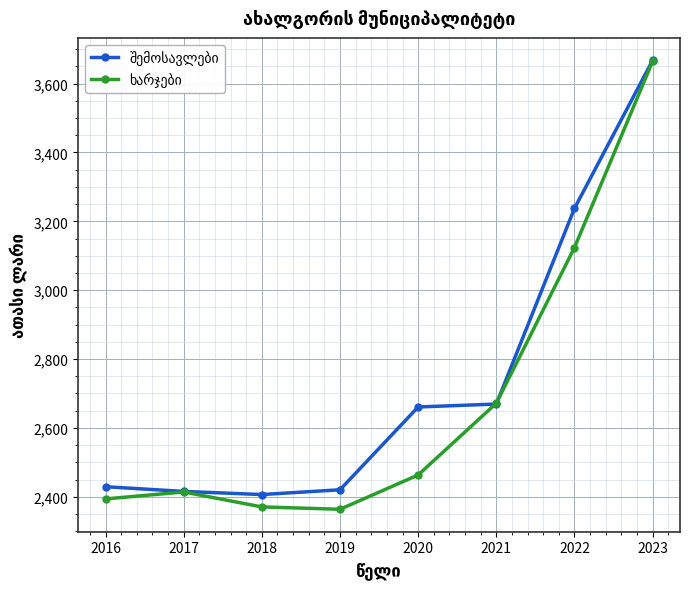

At which category is the sum across all series the highest?

2023